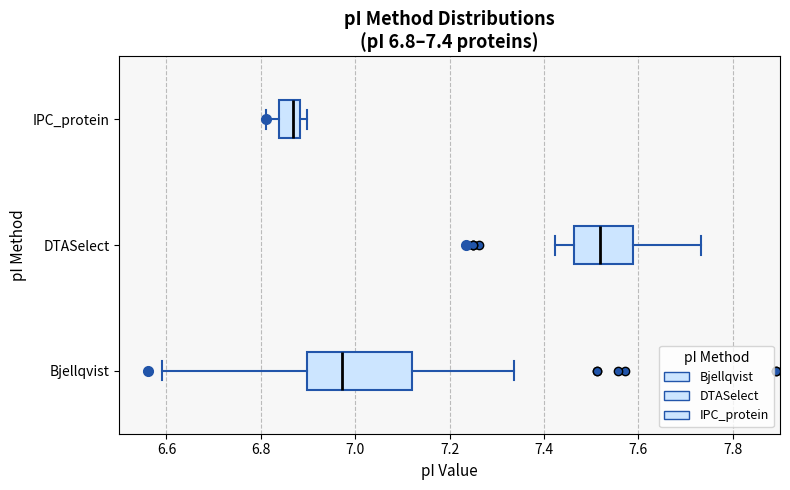

Which box's median line is the furthest to the left?

IPC_protein